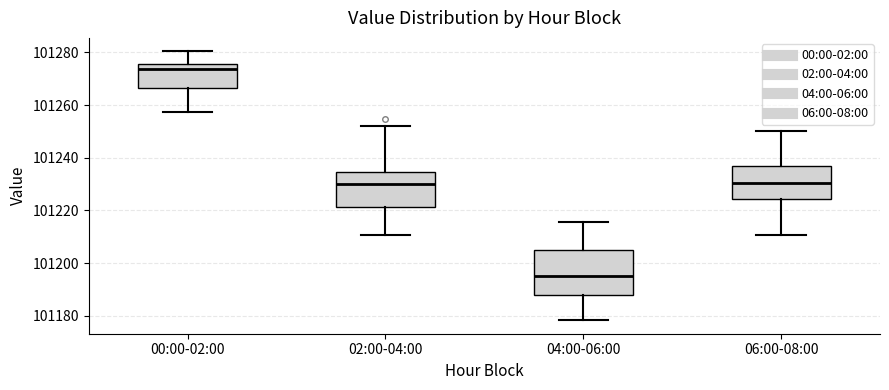

Reading left to right, read every box against the y-axis: the position of its median line, the range the box covers, and the ends of its whiskers. The values are not printed on the chart, so give them approximately, as read against the axis.

00:00-02:00: median 101274, box 101266 to 101276, whiskers 101258 to 101280
02:00-04:00: median 101230, box 101222 to 101234, whiskers 101210 to 101252
04:00-06:00: median 101196, box 101188 to 101206, whiskers 101178 to 101216
06:00-08:00: median 101230, box 101224 to 101236, whiskers 101210 to 101250